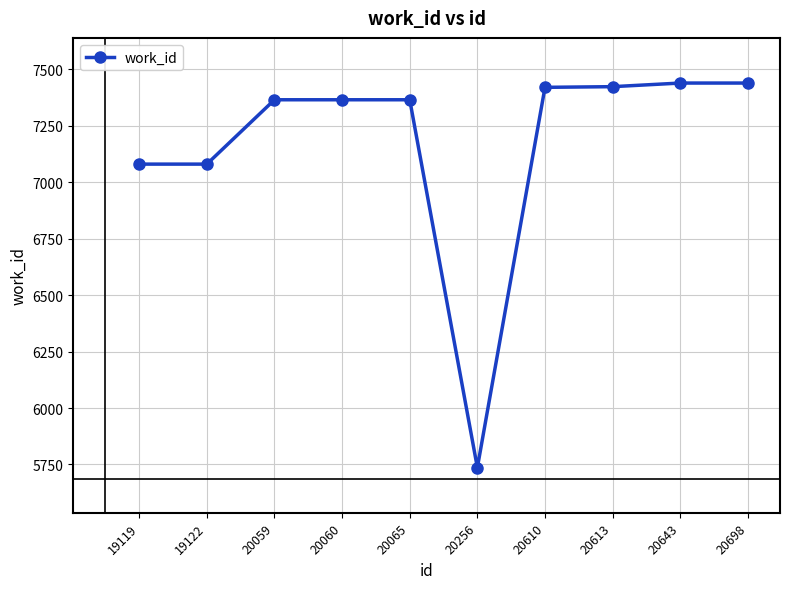

Is it true that the value at 20060 is 7365?

True